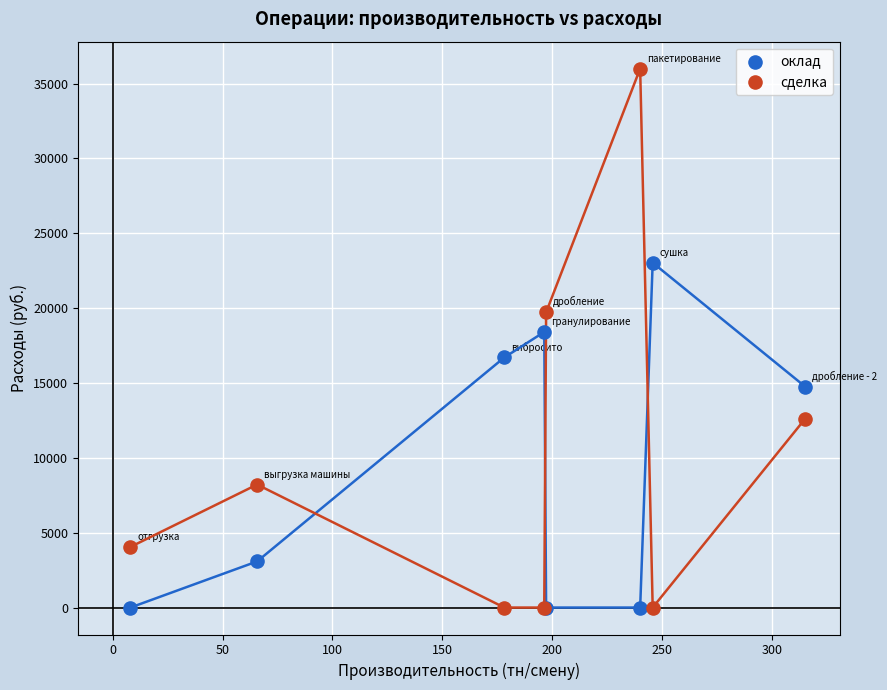

In the сделка series, what Y value is closest to 18000?

19721.7